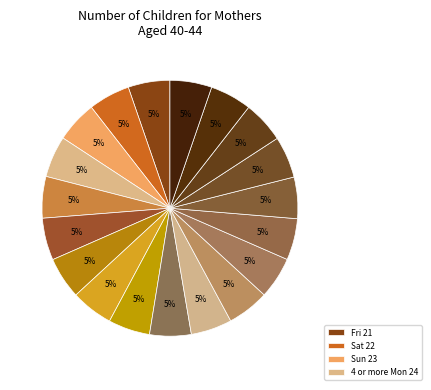

Rank the categories by value from lowest to highest.

Sat 5, Sun 23, Fri 11, Mon 24, Fri 4, Thu 10, Sat 22, Thu 27, Mon 14, Sat 12, Thu 3, Sun 13, Fri 21, Sat 29, Wed 9, Wed 16, Sun 6, Mon 31, Fri 28